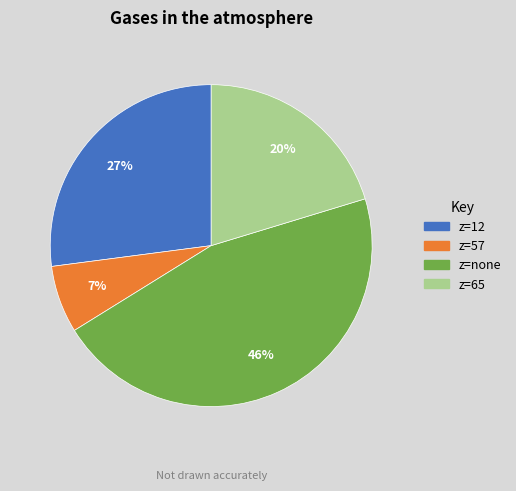

Does any single category account for the majority?

No